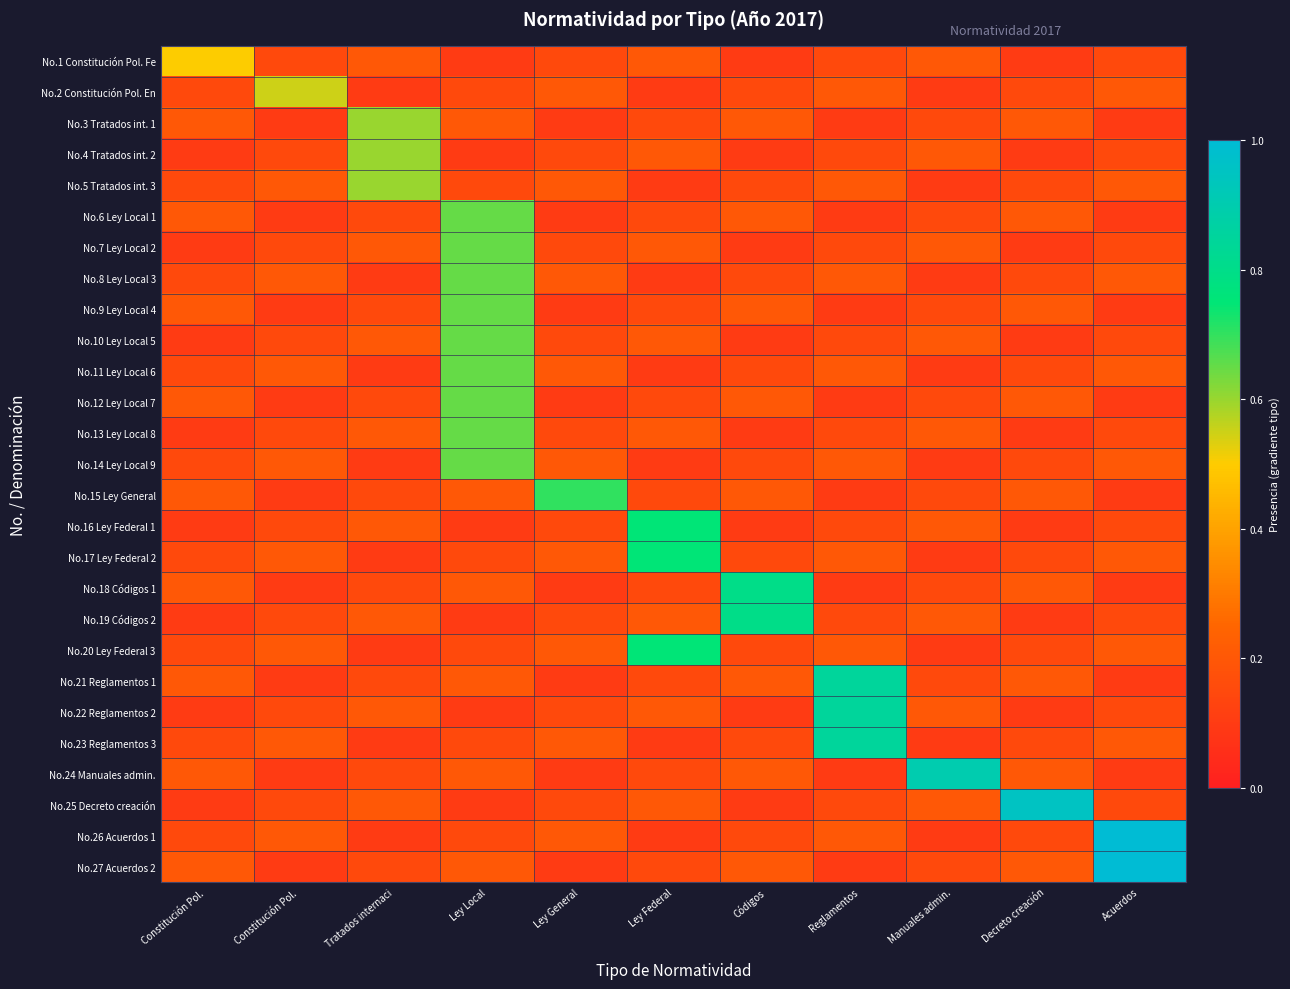

Rank the series by their maximum value, from highest to lowest.

No.26 Acuerdos 1, No.27 Acuerdos 2, No.25 Decreto creación, No.24 Manuales admin., No.21 Reglamentos 1, No.22 Reglamentos 2, No.23 Reglamentos 3, No.18 Códigos 1, No.19 Códigos 2, No.16 Ley Federal 1, No.17 Ley Federal 2, No.20 Ley Federal 3, No.15 Ley General, No.6 Ley Local 1, No.7 Ley Local 2, No.8 Ley Local 3, No.9 Ley Local 4, No.10 Ley Local 5, No.11 Ley Local 6, No.12 Ley Local 7, No.13 Ley Local 8, No.14 Ley Local 9, No.3 Tratados int. 1, No.4 Tratados int. 2, No.5 Tratados int. 3, No.2 Constitución Pol. En, No.1 Constitución Pol. Fe